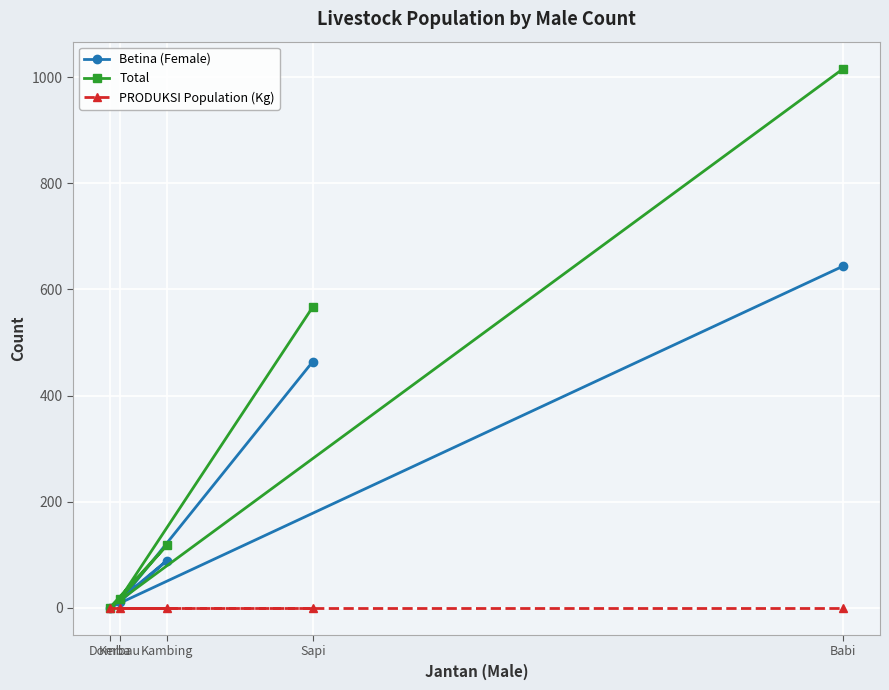

Where is Betina (Female) nearest to the value 322?

Sapi